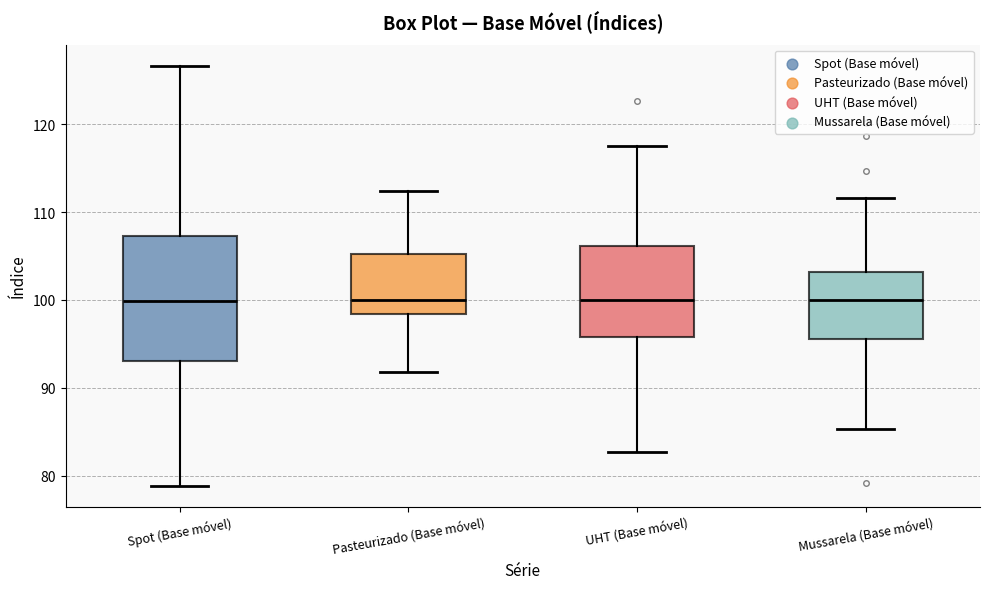

Where does the median line of the box for Spot (Base móvel) sit on the y-axis? The values are not printed on the chart, so give them approximately, as read against the axis.

100